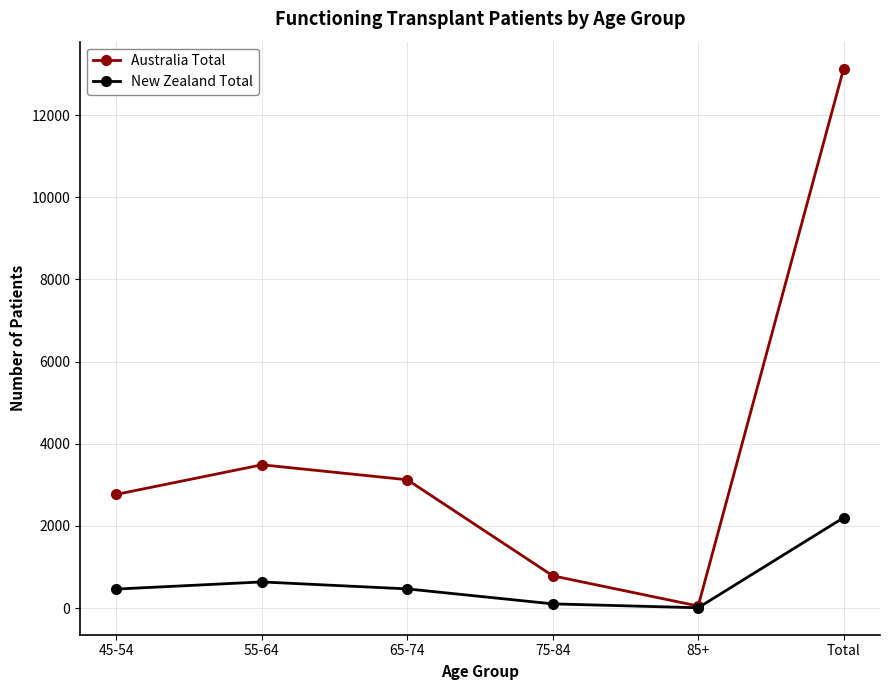

Which series has the widest spread of values?

Australia Total